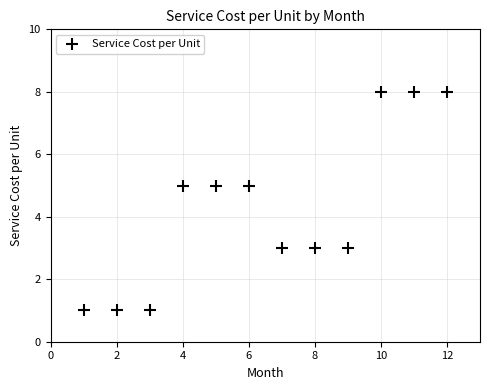

What is the average Y value?

4